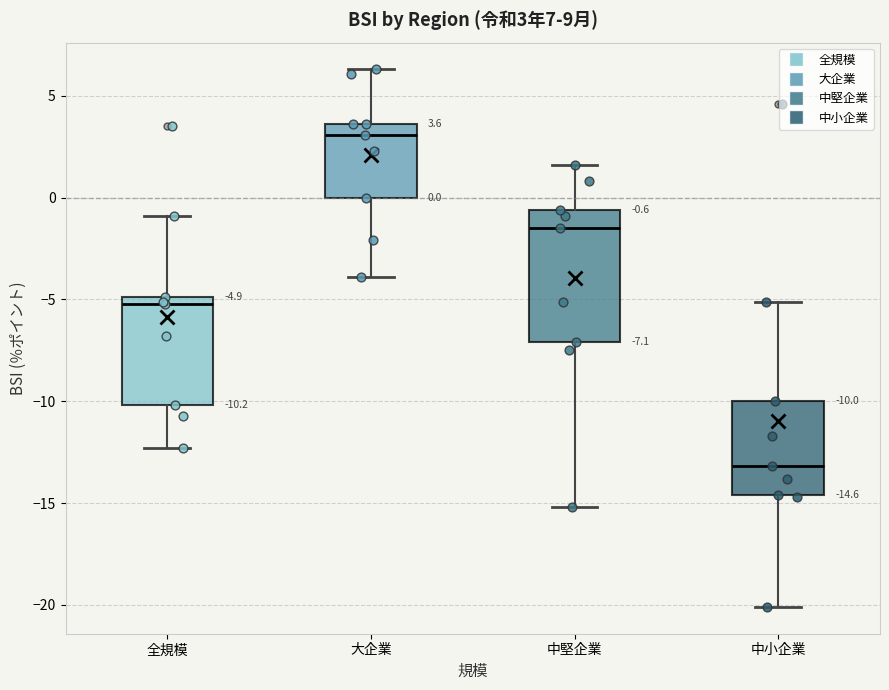

Which box has the highest median line?

大企業